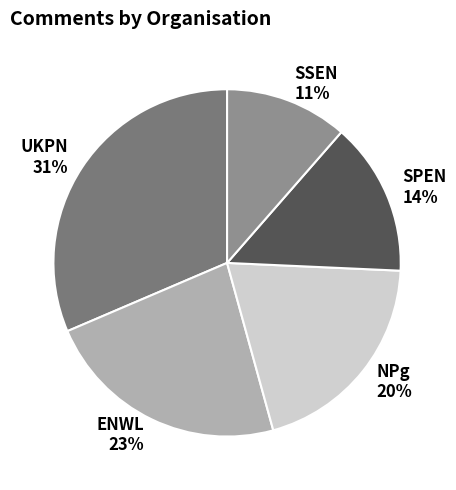

Which category has the smallest portion of the pie?

SSEN